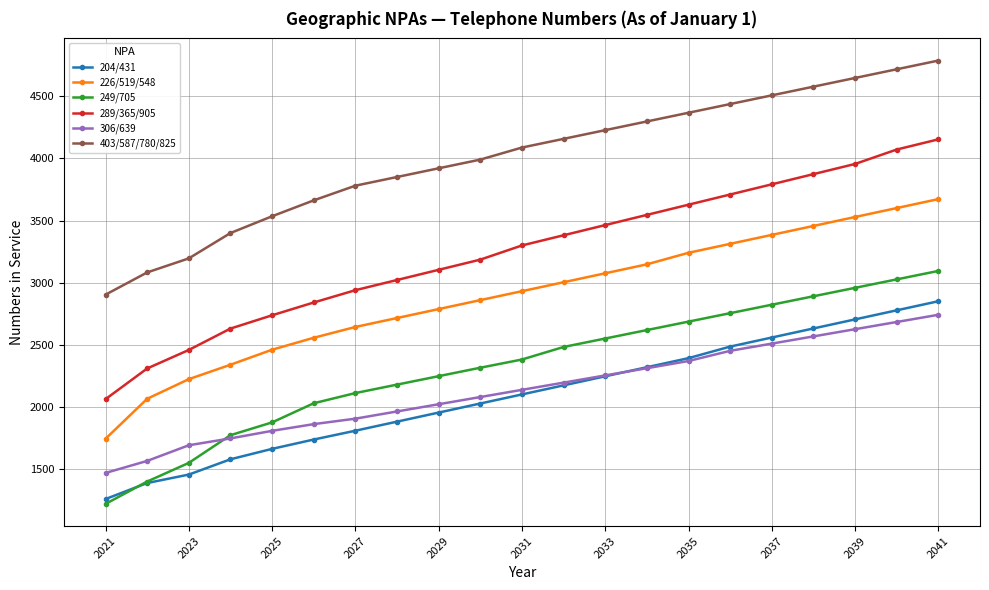

At how many categories does at least one series exceed 2984?

20